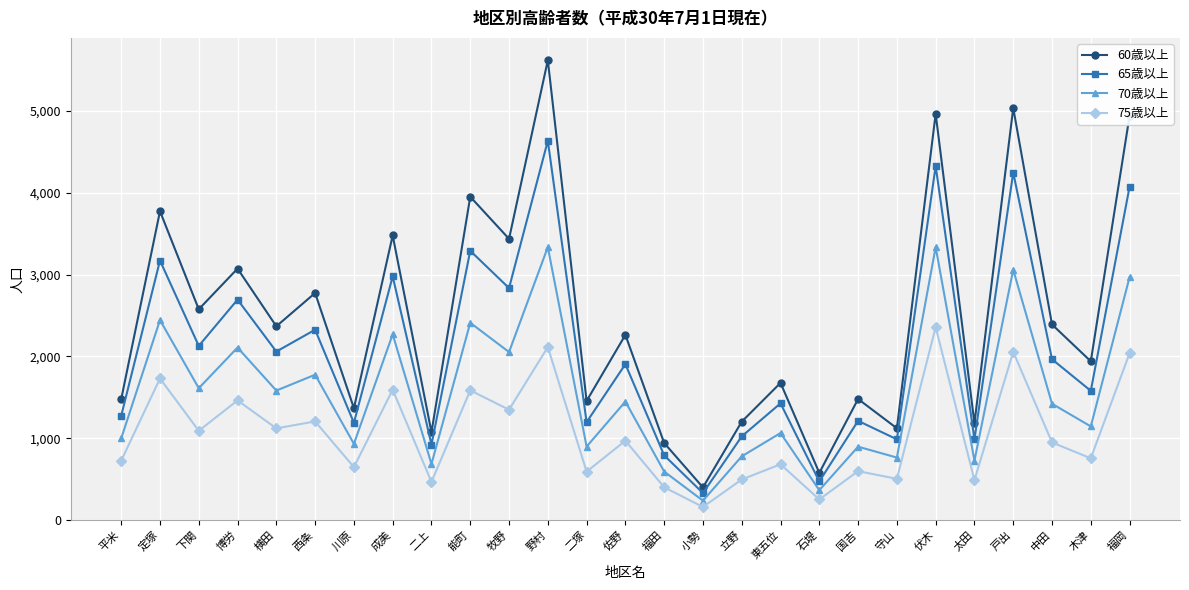

Which series has the largest total across all categories?

60歳以上